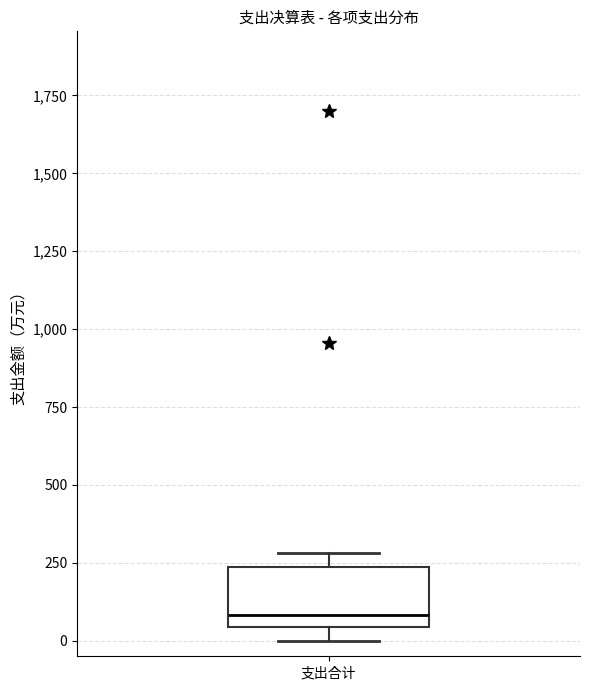

Read this box plot against the y-axis: the position of the median line, the range covered by the box, and the ends of both whiskers. The values are not printed on the chart, so give them approximately, as read against the axis.

median 100, box 50 to 250, whiskers 0 to 300